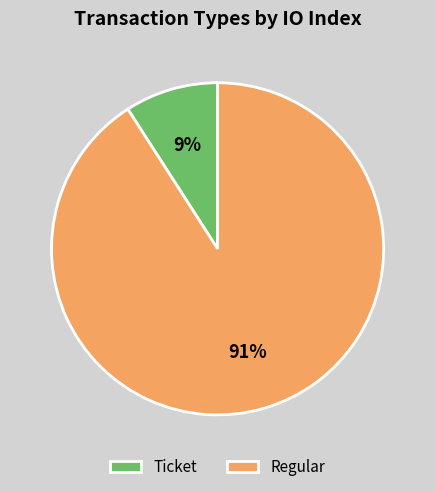

What is the largest slice in the pie chart?

Regular